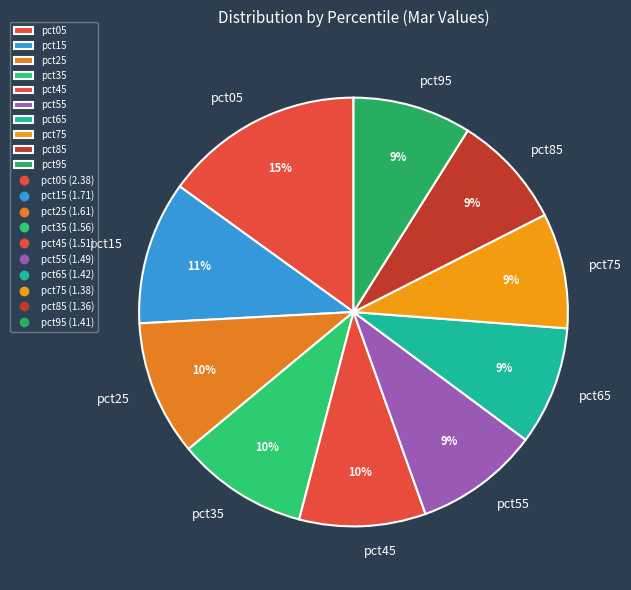

Which category has the biggest portion of the pie?

pct05